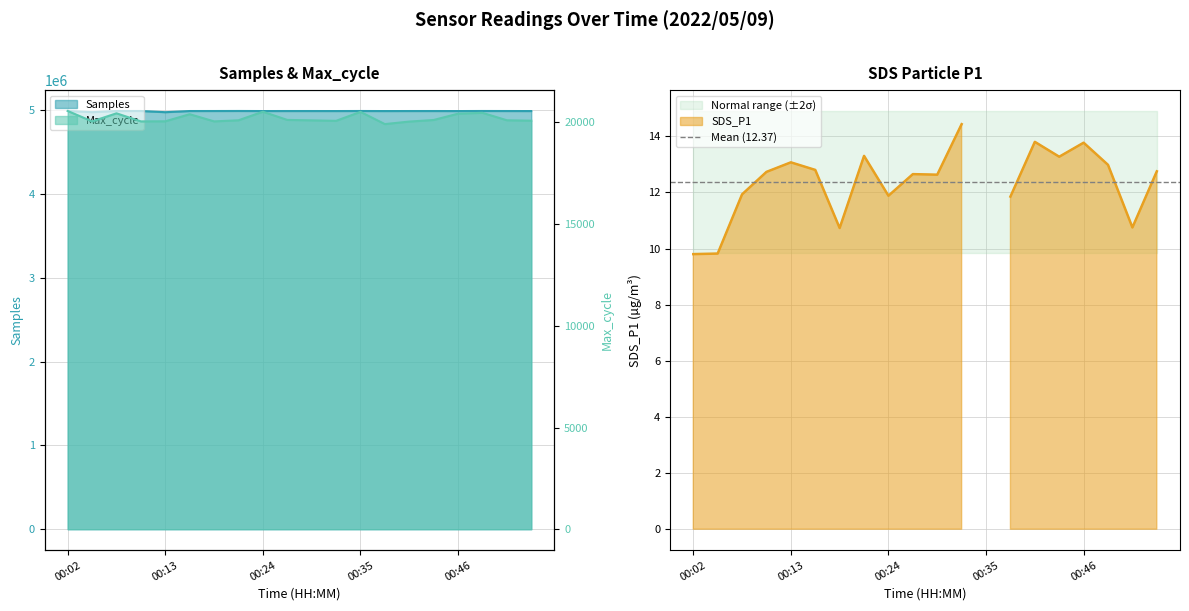

How many lines are shown in the chart?

2